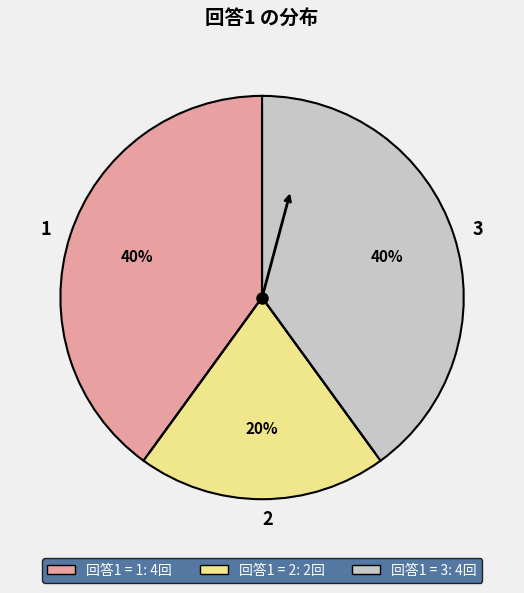

The 3 slice represents 40% of the pie. True or false?

True